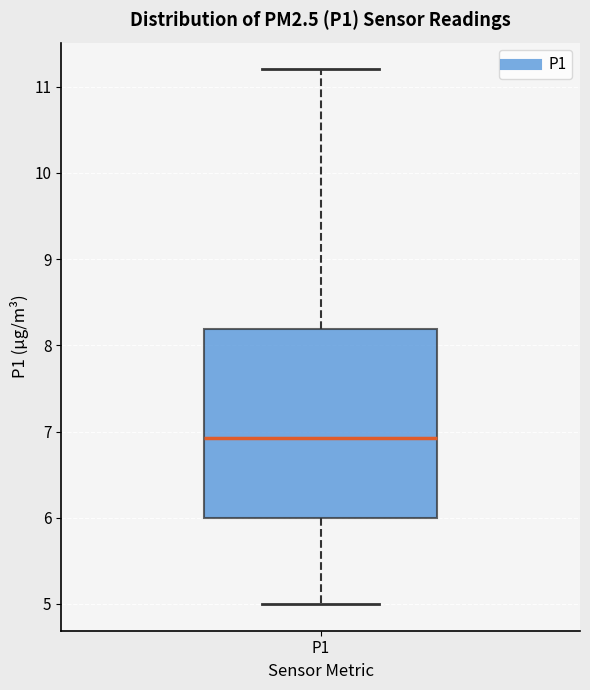

Where does the lower whisker of the box for P1 end on the y-axis? The values are not printed on the chart, so give them approximately, as read against the axis.

5.0